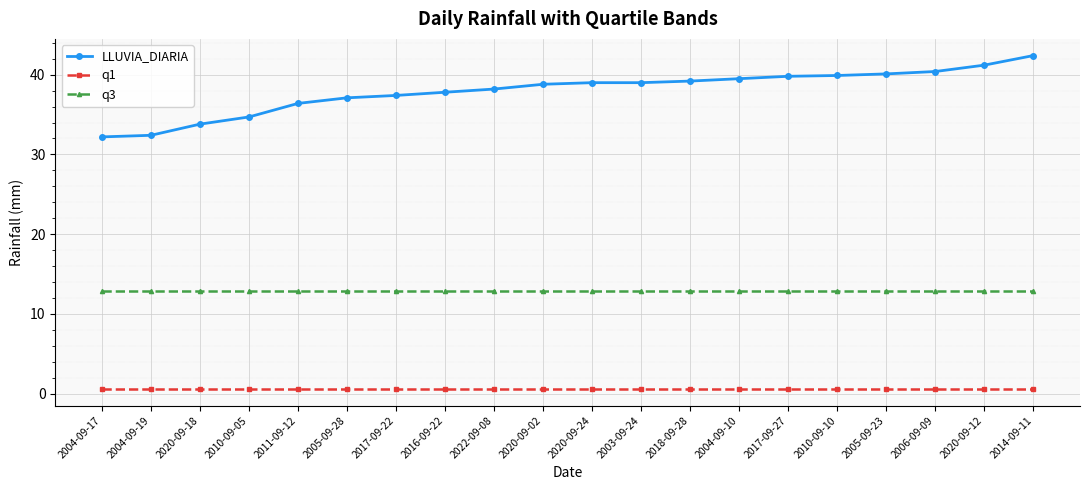

At how many categories does at least one series exceed 33?

18